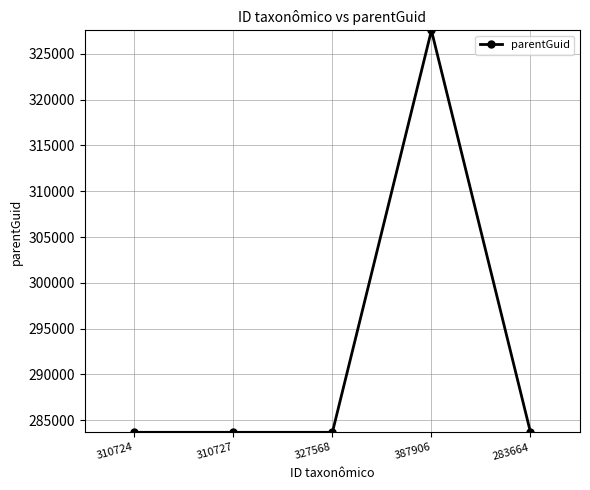

What is the minimum value shown in the chart?

283661